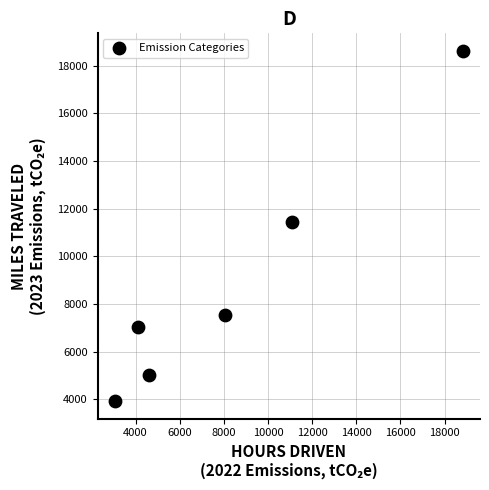

What Y value in the scatter plot is closest to 11270?

11438